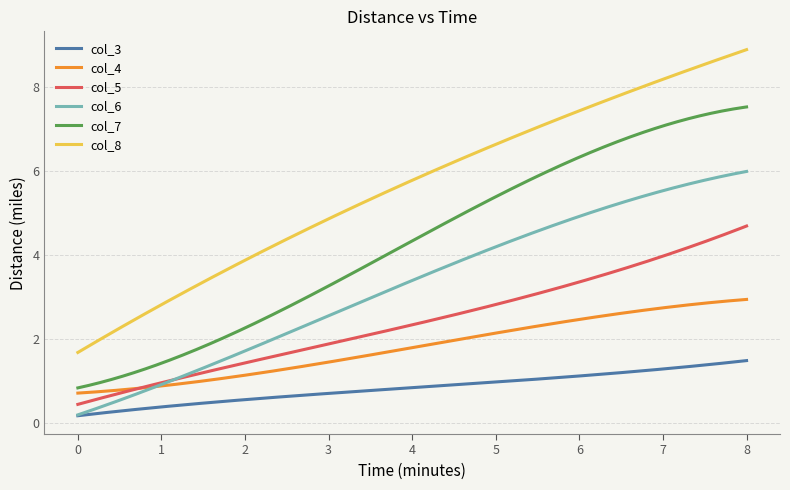

True or false: col_5 and col_7 cross at least once.

False